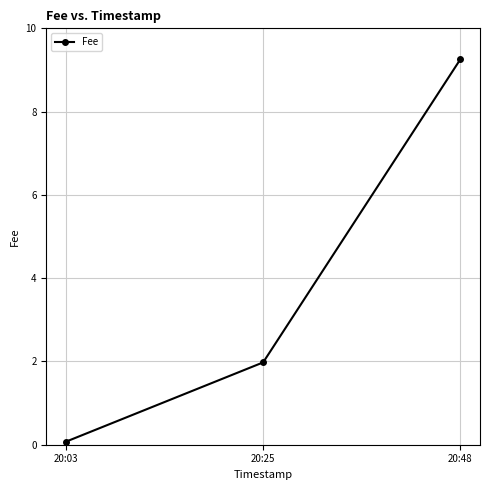

What is the smallest value displayed?

0.1